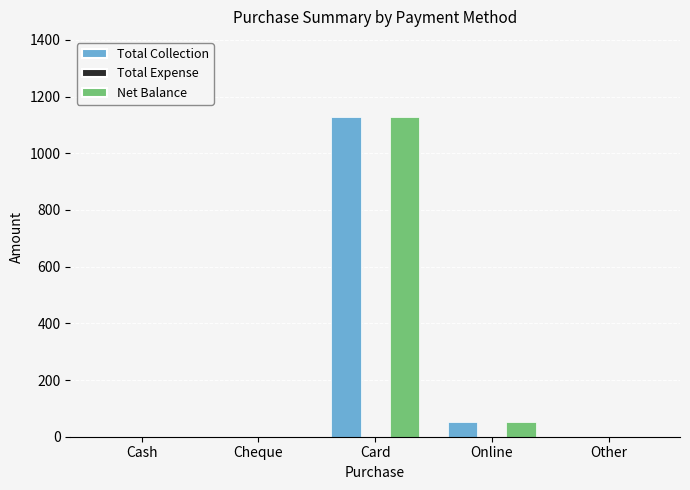

What is the maximum value shown in the chart?

1128.5